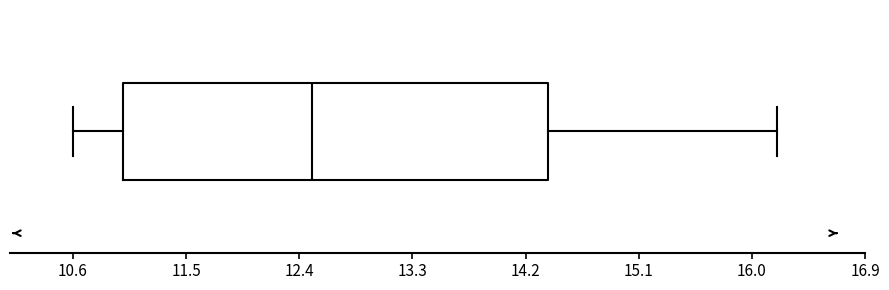

Where does the right whisker of the box end on the x-axis? The values are not printed on the chart, so give them approximately, as read against the axis.

16.2